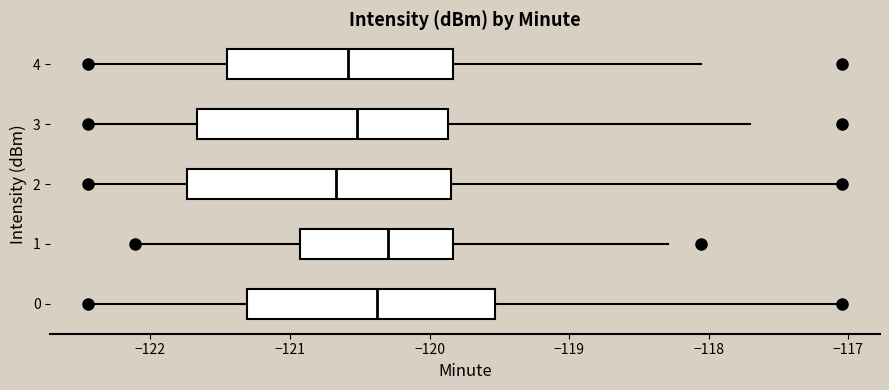

Reading bottom to top, transcribe this box plot: for each box, give where its median line is, the range the box spans, and where its two whiskers end, as read against the x-axis. The values are not printed on the chart, so give them approximately, as read against the axis.

0: median -120.4, box -121.3 to -119.5, whiskers -122.4 to -117.0
1: median -120.3, box -120.9 to -119.8, whiskers -122.1 to -118.3
2: median -120.7, box -121.7 to -119.8, whiskers -122.4 to -117.0
3: median -120.5, box -121.7 to -119.9, whiskers -122.4 to -117.7
4: median -120.6, box -121.4 to -119.8, whiskers -122.4 to -118.1